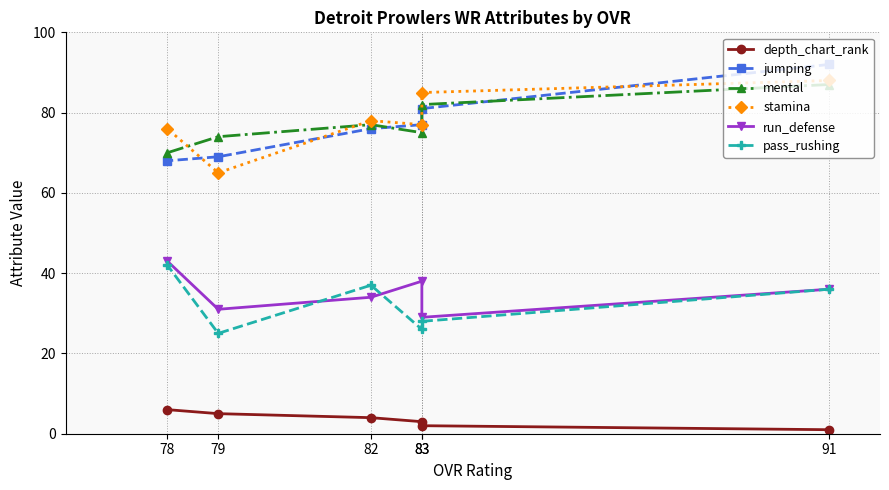

At 82, list the series in order from largest to smallest.

stamina, mental, jumping, pass_rushing, run_defense, depth_chart_rank